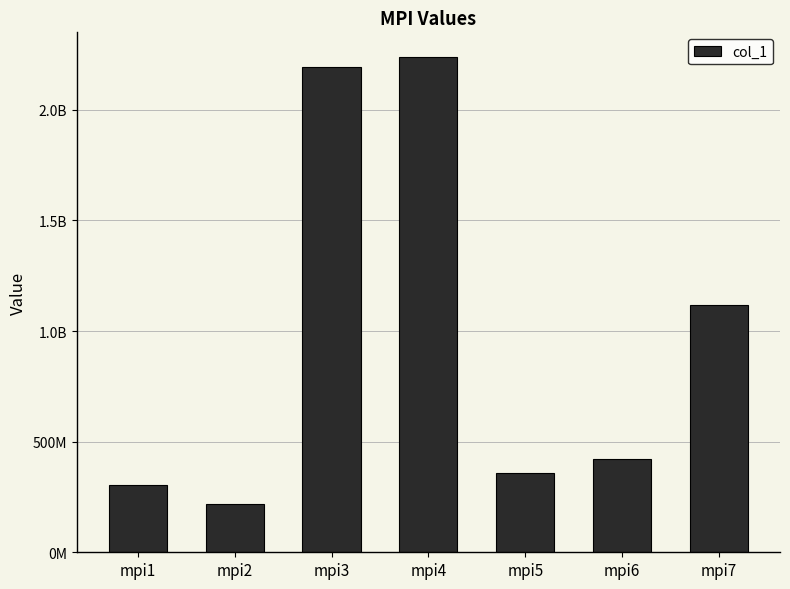

What is the value of the 3rd bar from the left?

2192831211